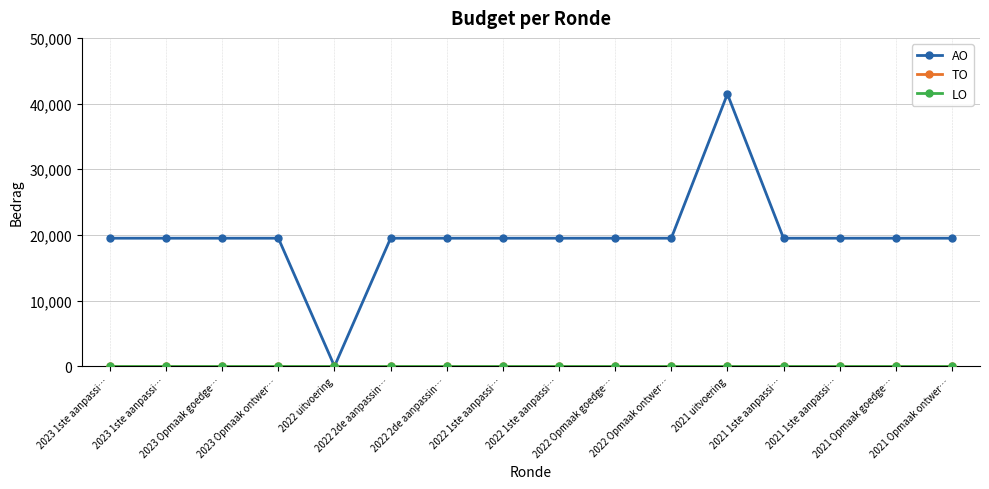

The AO series shows 19500 at 2022 1ste aanpassi…. True or false?

True